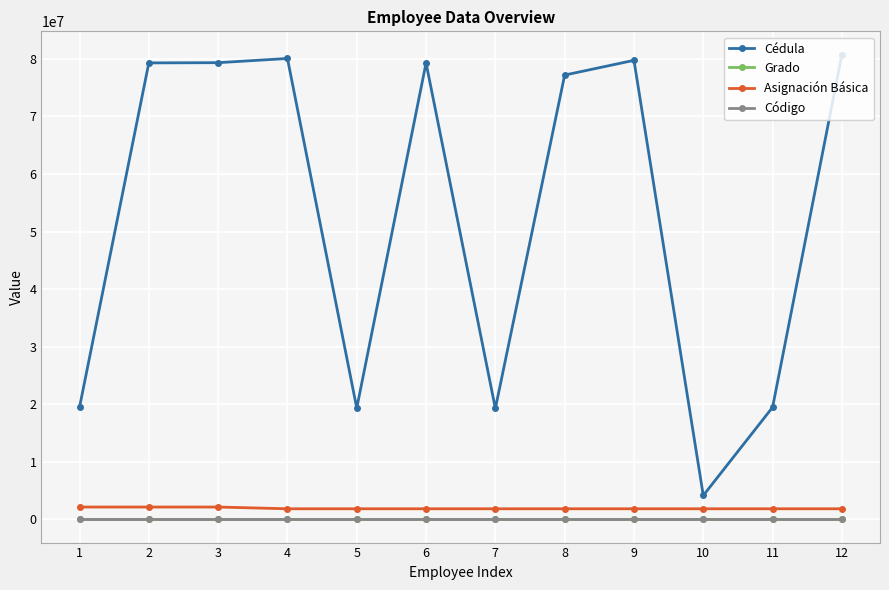

Between 1 and 10, which series saw the biggest shift?

Cédula